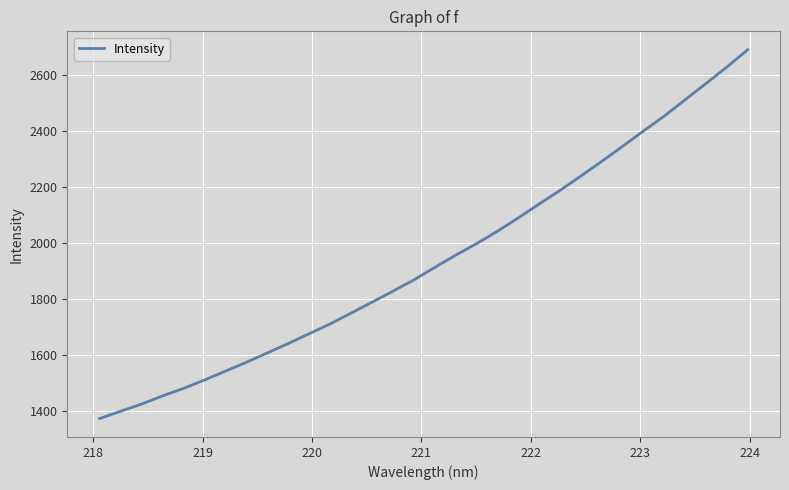

What is the sum of all values?

62096.4